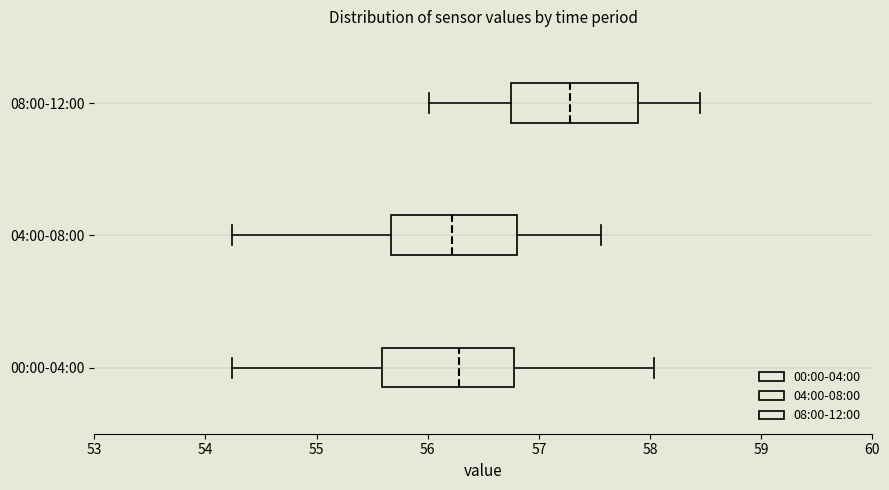

Which box's median line is the furthest to the right?

08:00-12:00